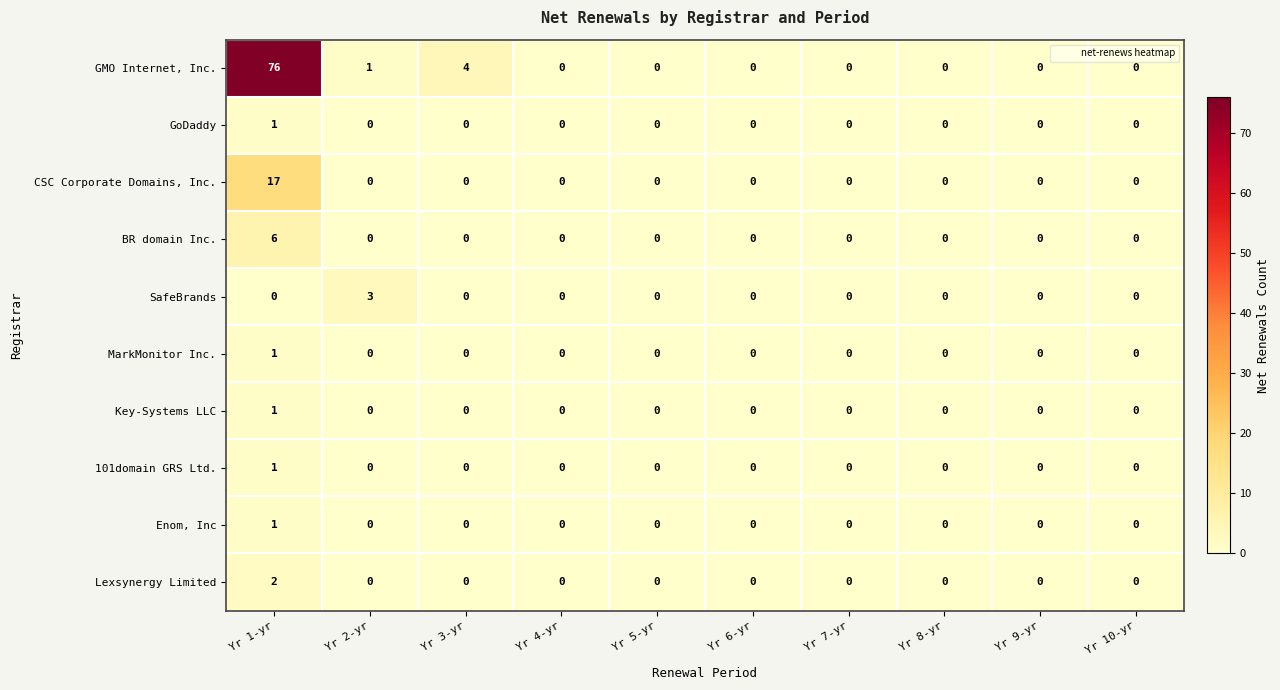

Which series has the largest range (max minus min)?

GMO Internet, Inc.